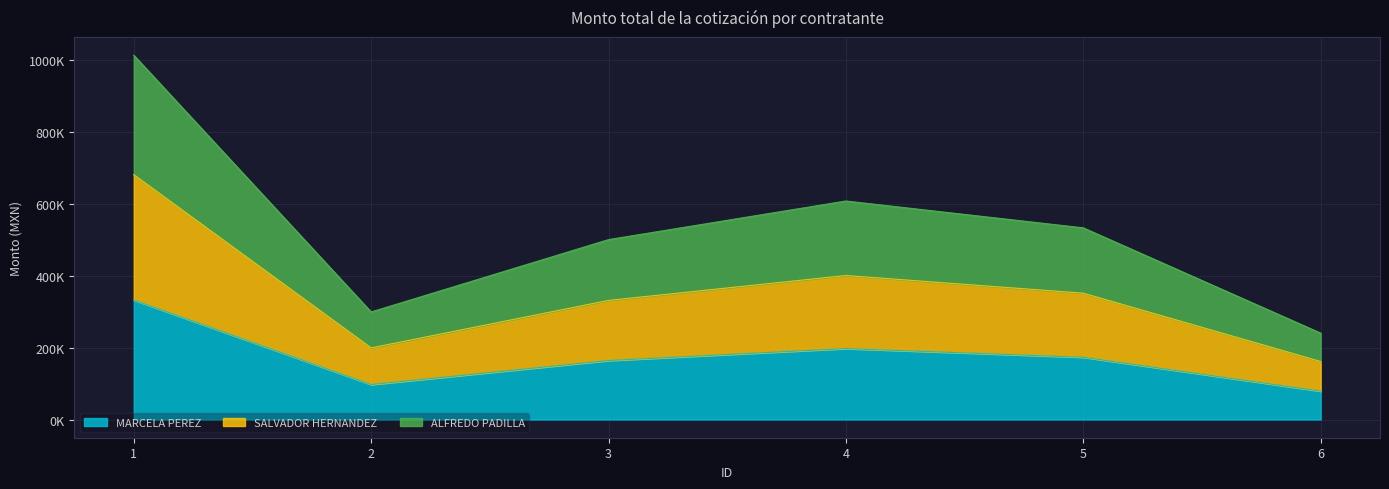

Rank the series by their average value, from highest to lowest.

ALFREDO PADILLA, SALVADOR HERNANDEZ, MARCELA PEREZ